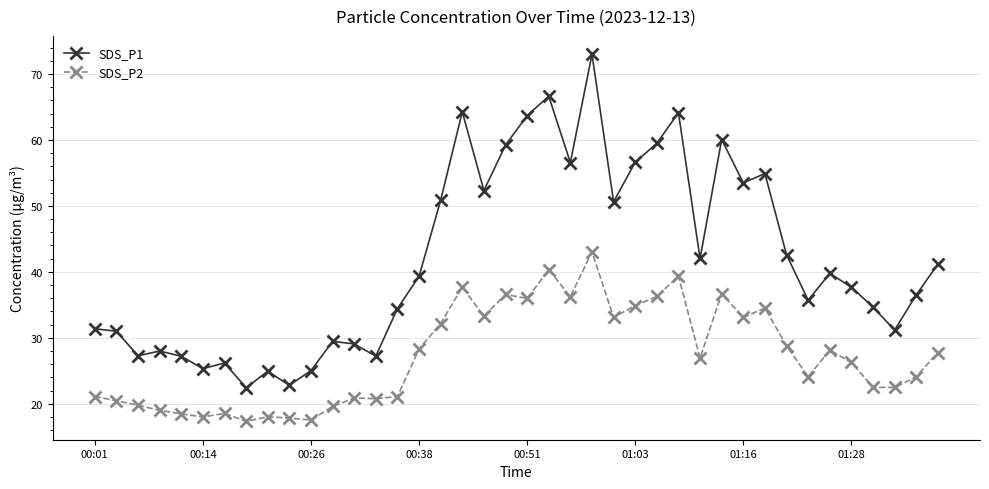

At how many categories does at least one series exceed 47?

15